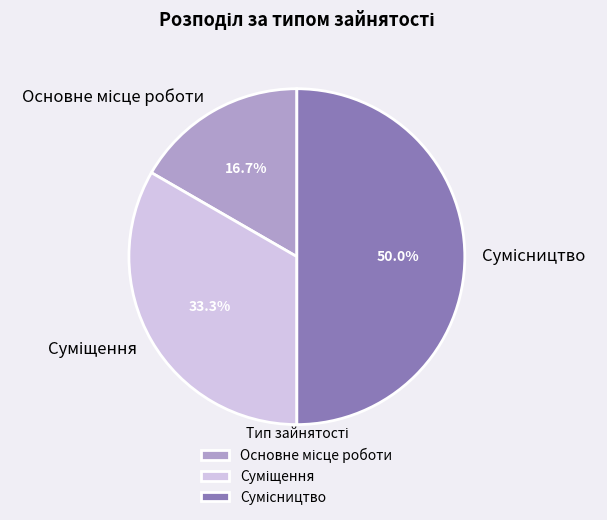

What percentage is the Сумісництво slice, to the nearest percent?

50%